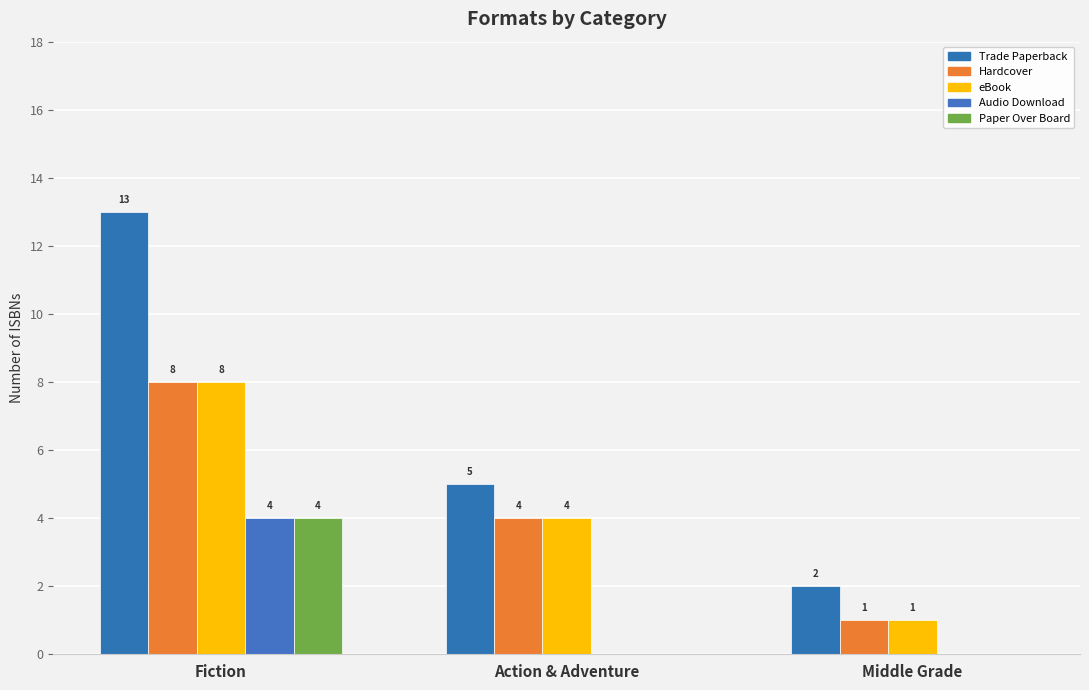

List the series in order of their peak value, highest first.

Trade Paperback, Hardcover, eBook, Audio Download, Paper Over Board